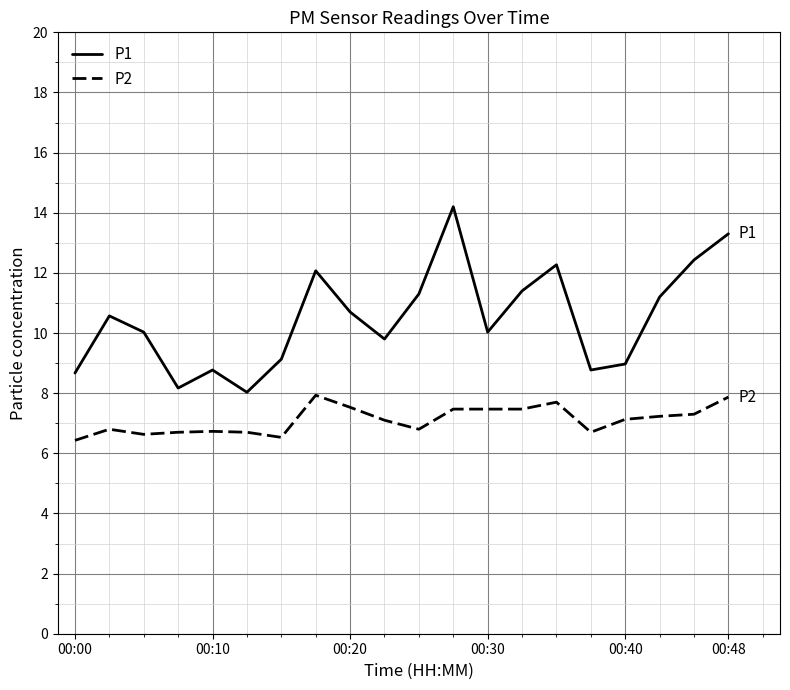

True or false: P2 and P1 cross at least once.

False